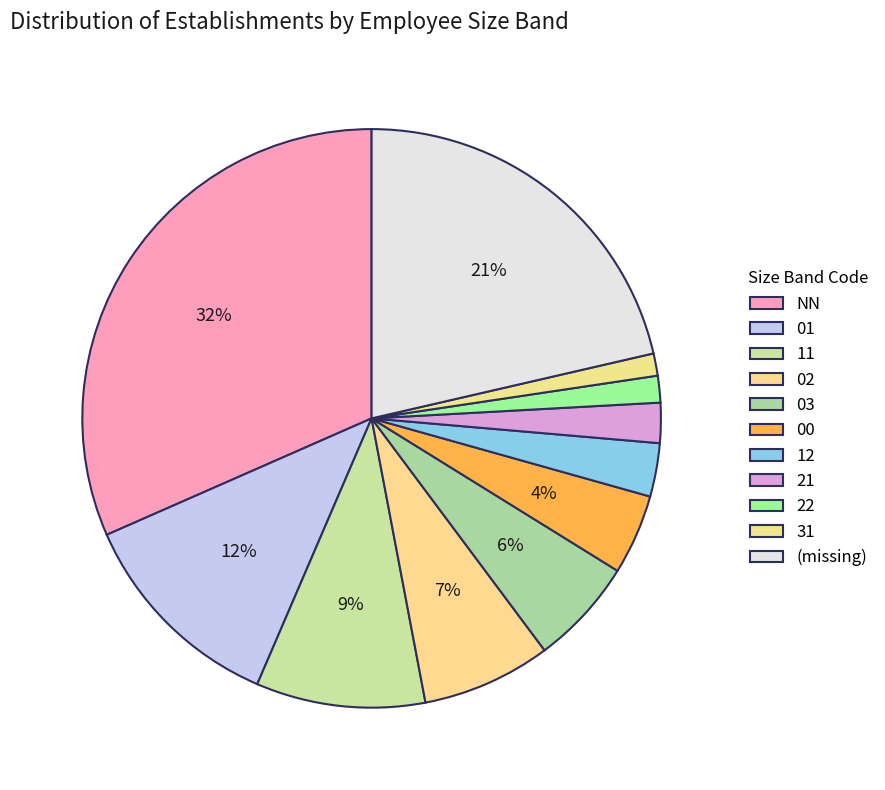

To the nearest percent, what is the combined percentage of 00 and 31?

6%